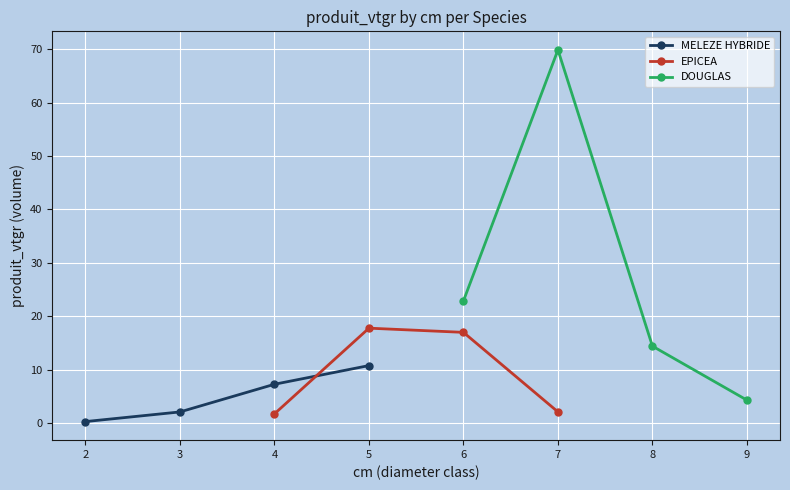

What is the greatest value displayed?

69.8